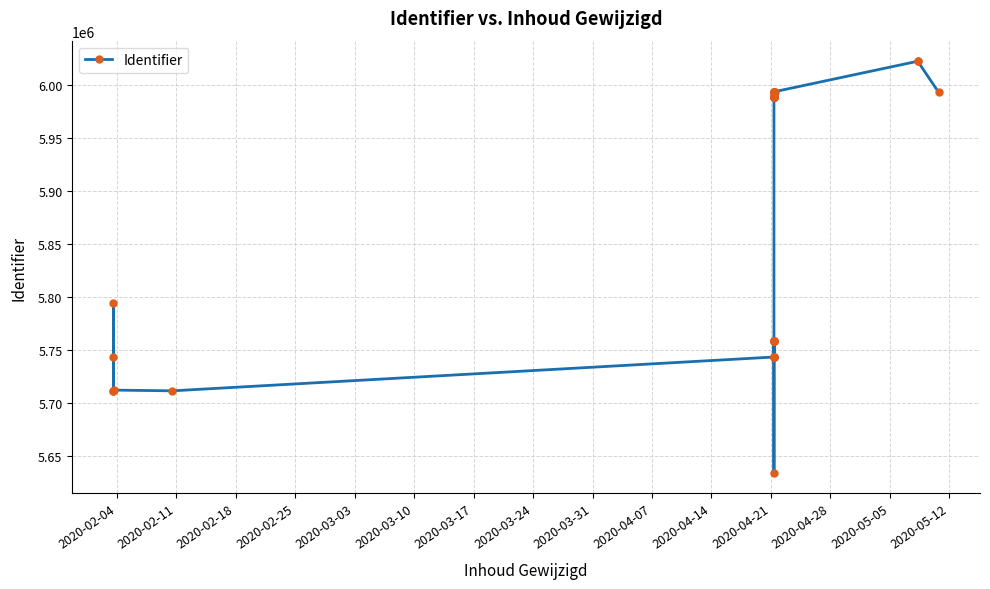

How many interior local valleys (lower than both neighbors) does the data have?

5